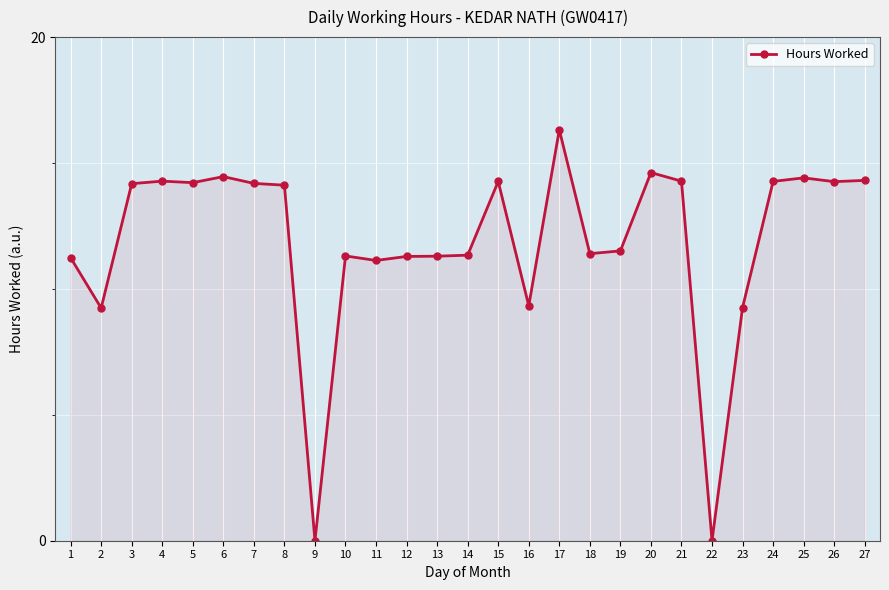

What is the sum of the values at 4 and 1?

25.5